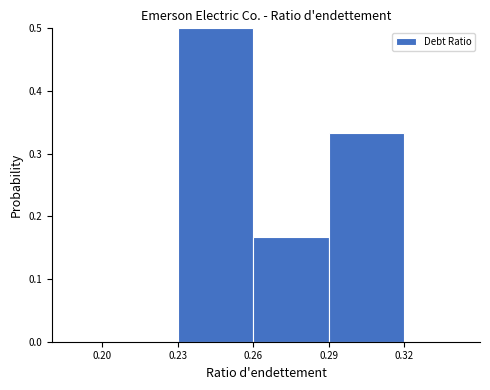

Which range on the x-axis has the tallest bar?

0.23 to 0.26